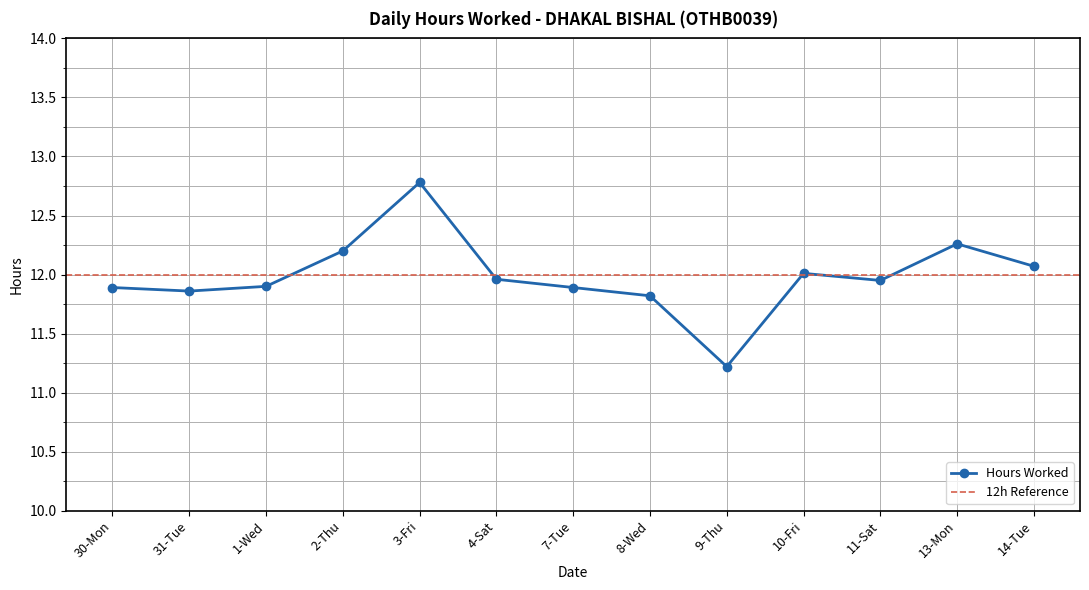

Where is the first local minimum?

31-Tue